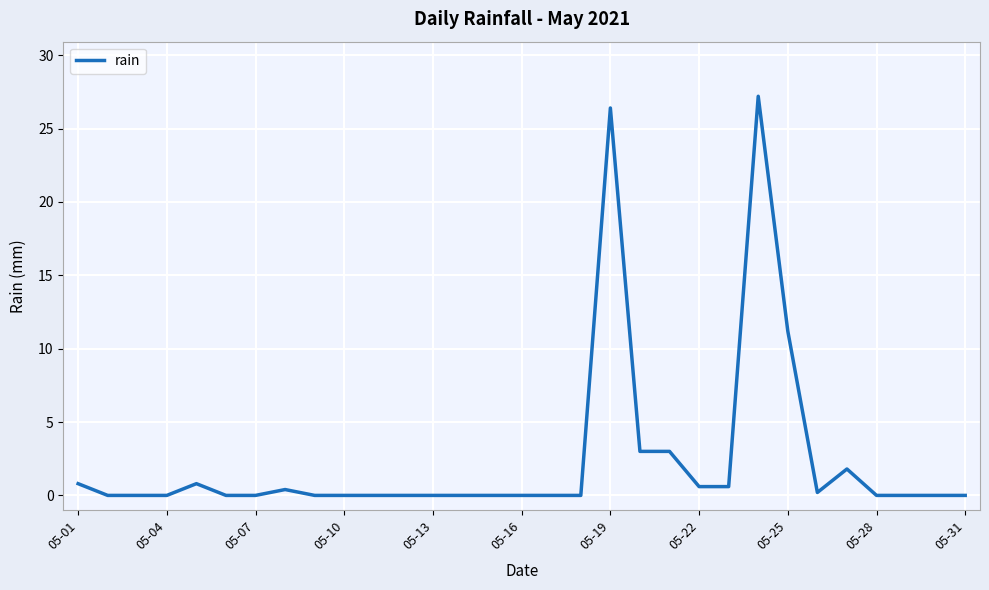

What is the difference between the maximum and minimum values?

27.2